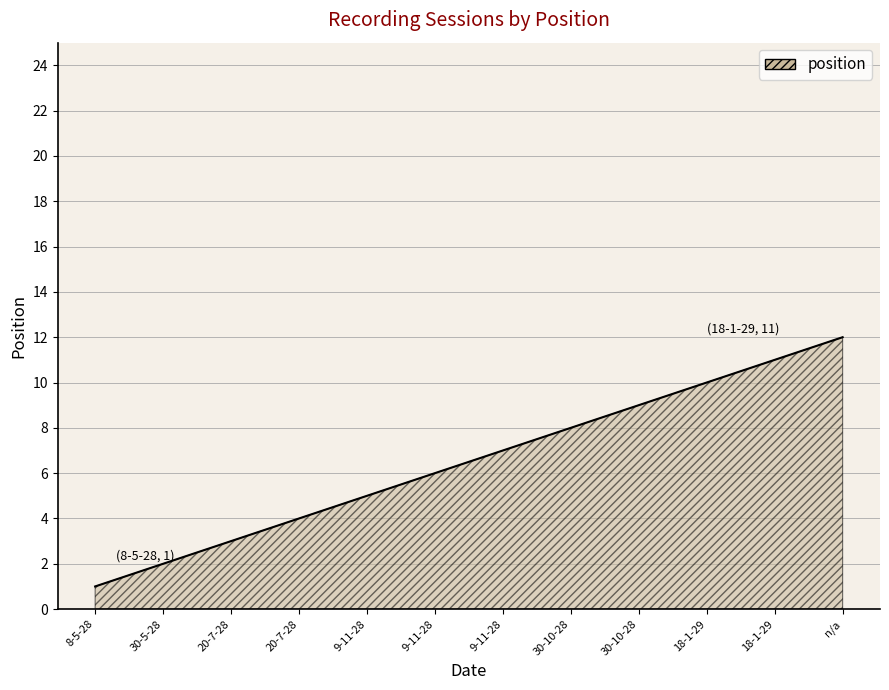

What is the minimum value shown in the chart?

1